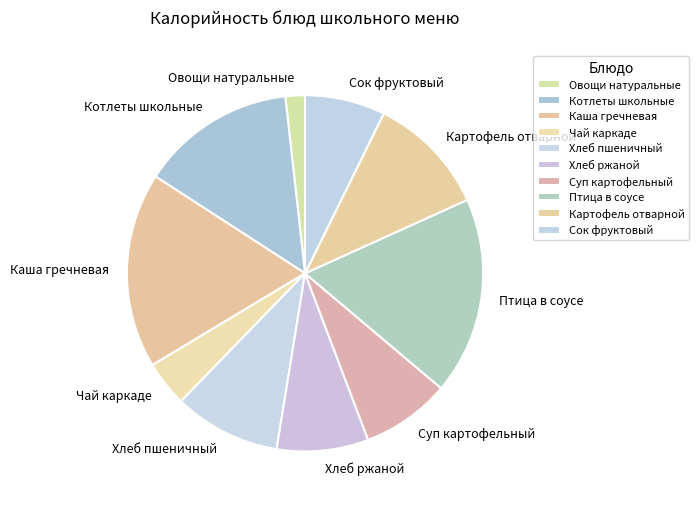

True or false: Сок фруктовый accounts for 1% of the total.

False